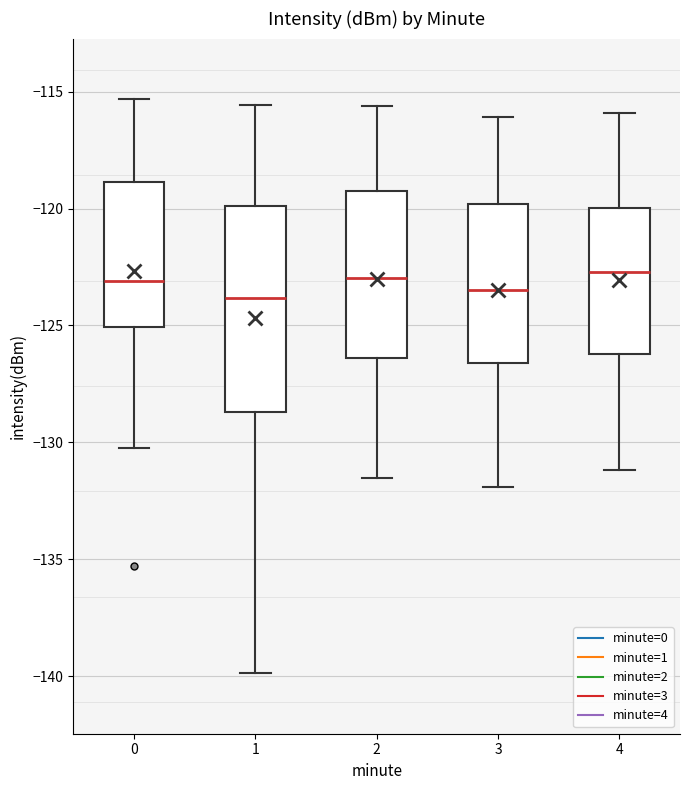

Reading left to right, read every box against the y-axis: the position of its median line, the range the box covers, and the ends of its whiskers. The values are not printed on the chart, so give them approximately, as read against the axis.

0: median -123.0, box -125.0 to -119.0, whiskers -130.0 to -115.5
1: median -124.0, box -128.5 to -120.0, whiskers -140.0 to -115.5
2: median -123.0, box -126.5 to -119.0, whiskers -131.5 to -115.5
3: median -123.5, box -126.5 to -120.0, whiskers -132.0 to -116.0
4: median -122.5, box -126.0 to -120.0, whiskers -131.0 to -116.0